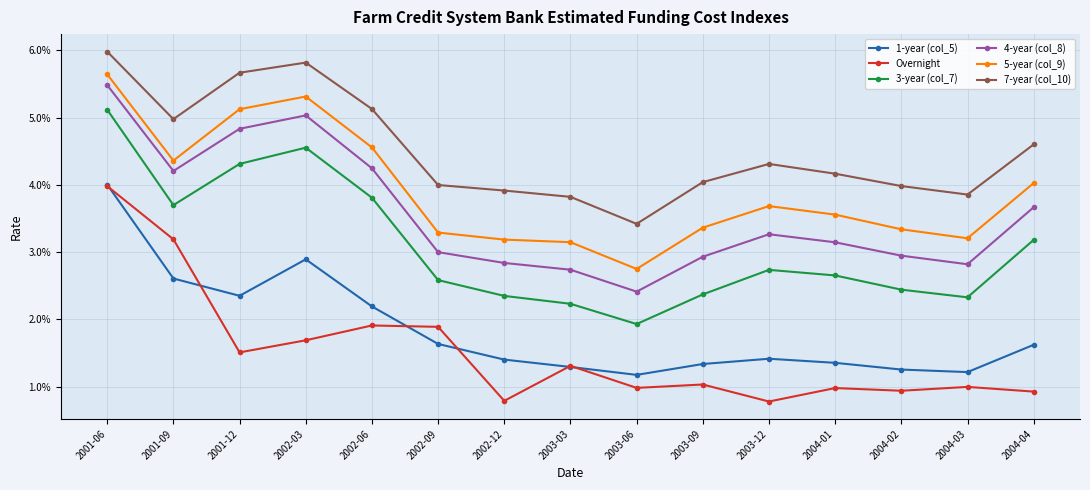

In 1-year (col_5), how many points are higher than both neighbors (excluding endpoints)?

2